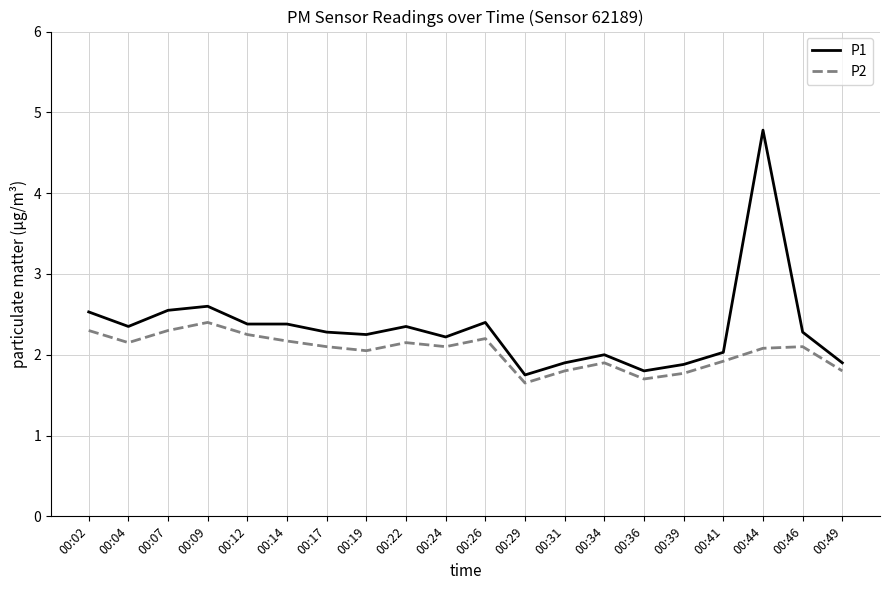

Which series changed the most between 00:31 and 00:46?

P1